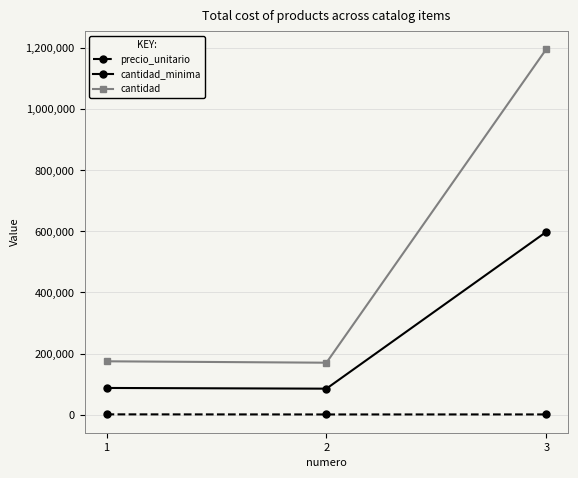

What is the minimum value for cantidad?

169900